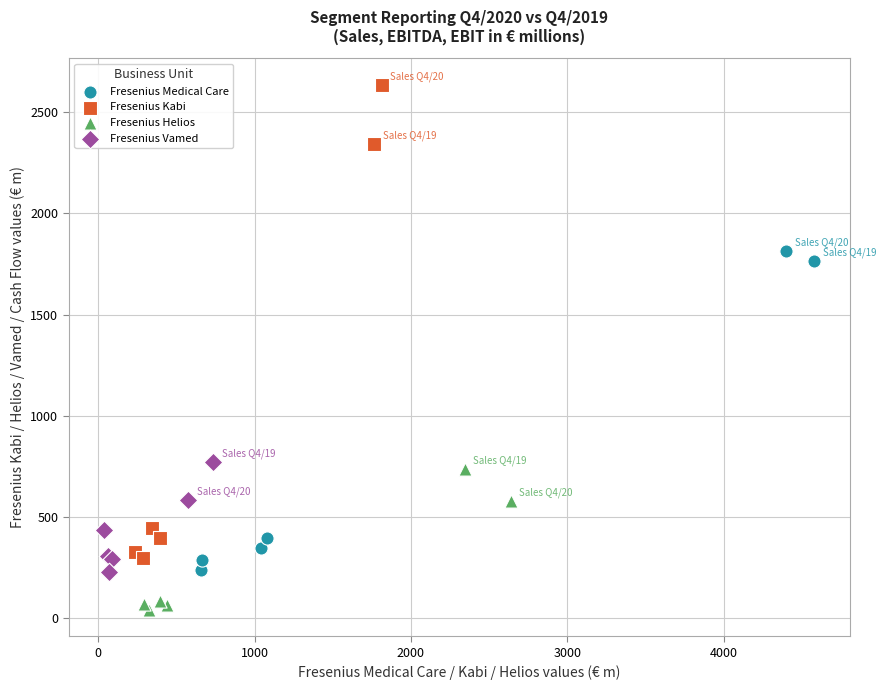

Which series contains the highest Y value?

Fresenius Kabi